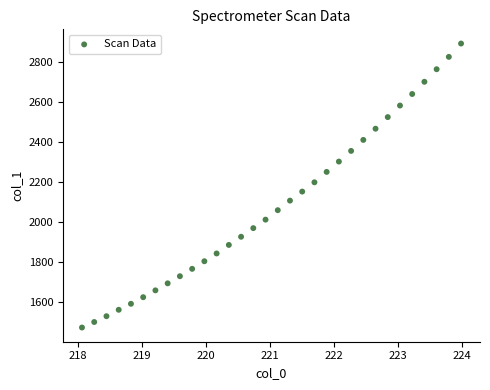

What is the range of Y values (max minus min)?

1419.9